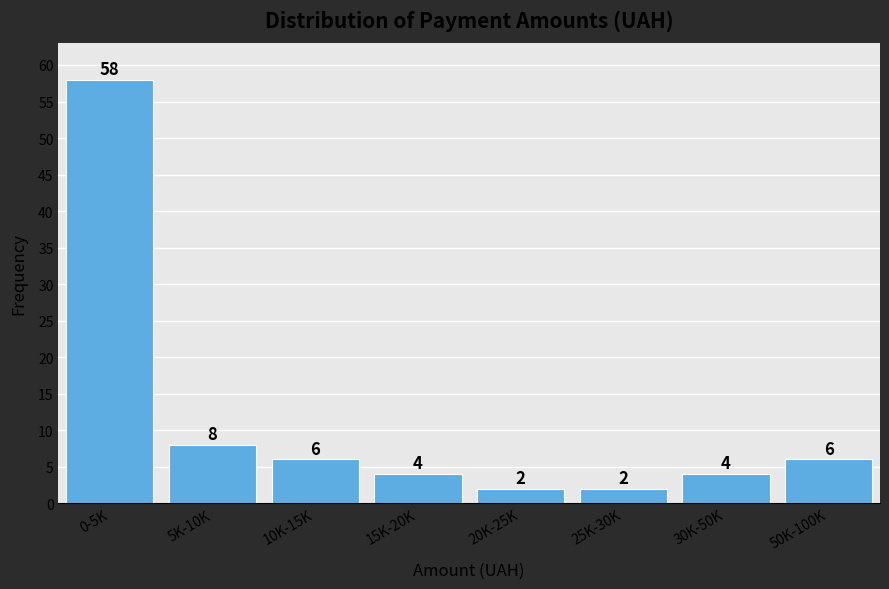

Reading right to left, extract all data points from this chart.

6	4	2	2	4	6	8	58